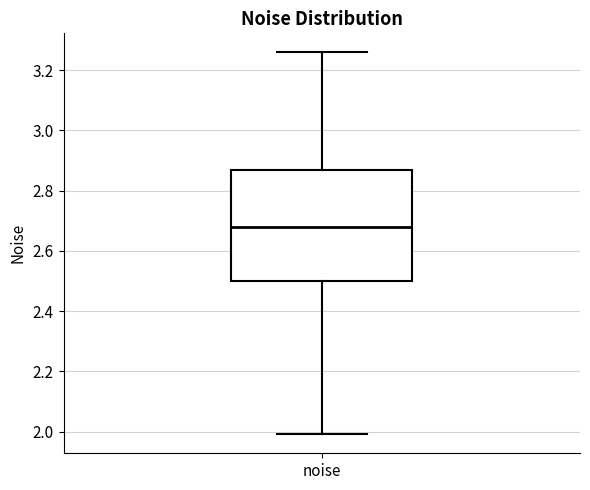

Read this box plot against the y-axis: the position of the median line, the range covered by the box, and the ends of both whiskers. The values are not printed on the chart, so give them approximately, as read against the axis.

median 2.68, box 2.50 to 2.86, whiskers 2.00 to 3.26